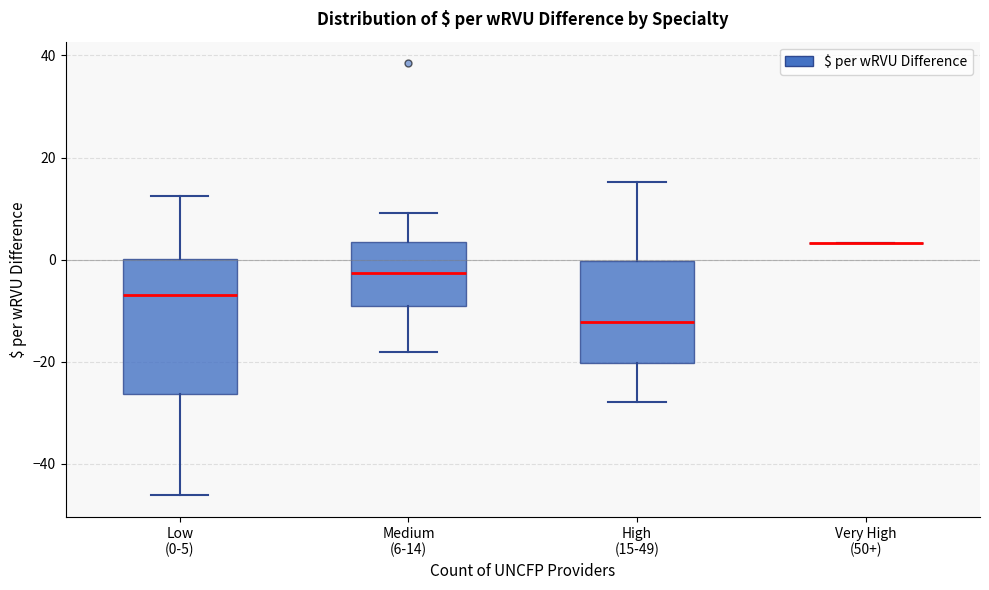

Reading left to right, transcribe this box plot: for each box, give where its median line is, the range the box spans, and where its two whiskers end, as read against the y-axis. The values are not printed on the chart, so give them approximately, as read against the axis.

Low (0-5): median -6, box -26 to 0, whiskers -46 to 12
Medium (6-14): median -2, box -10 to 4, whiskers -18 to 10
High (15-49): median -12, box -20 to 0, whiskers -28 to 16
Very High (50+): box collapsed to a line at 4, whiskers 4 to 4